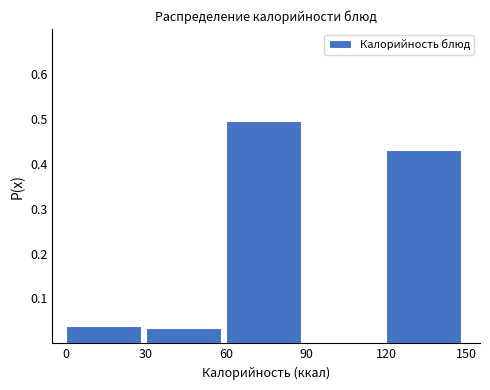

True or false: the data shows 0.3 at 60.

False